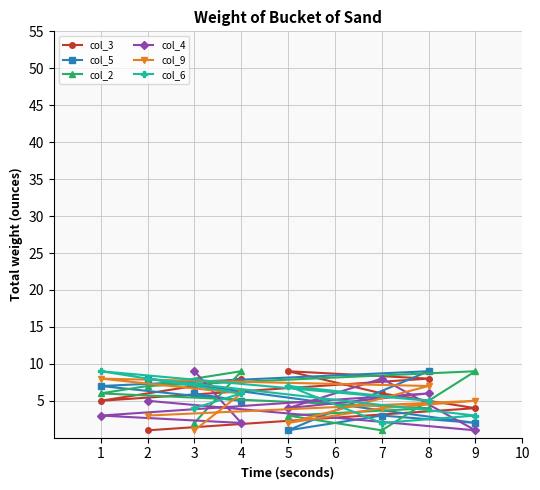

What is the total value across all series at 8?

39